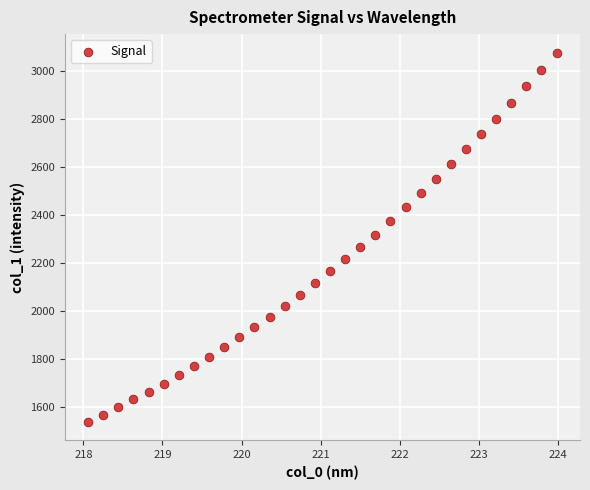

What is the range of Y values (max minus min)?

1537.3